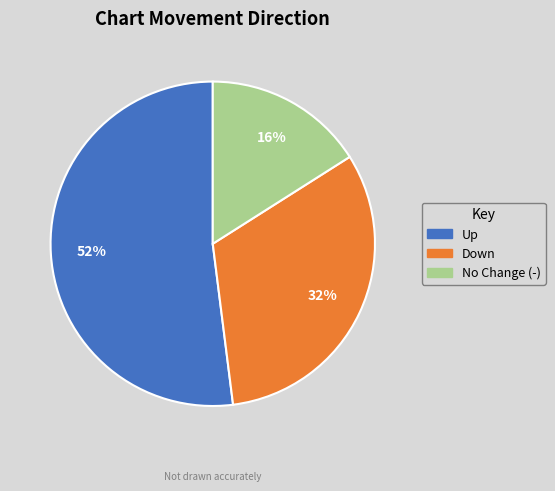

To the nearest percent, what is the difference between the largest and smallest slice percentages?

36%